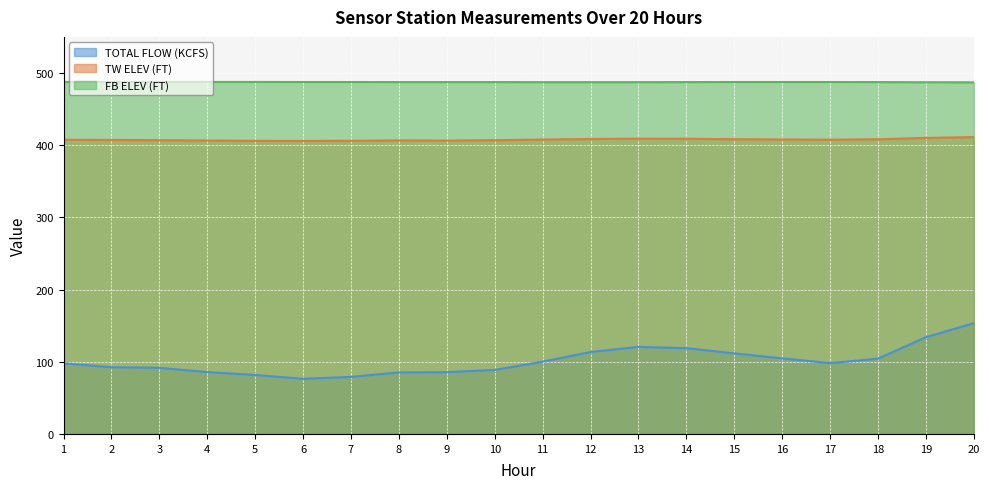

Reading left to right, what are all the values shown in this chart?

TOTAL FLOW (KCFS): 97.8	92.4	91.6	85.7	81.7	76.4	79.0	85.2	85.6	88.6	100.2	113.5	120.6	118.8	111.6	104.7	98.1	104.3	134.0	153.4
TW ELEV (FT): 407.5	407.3	406.9	406.5	406.0	405.9	406.1	406.6	406.4	406.9	407.8	408.6	409.0	408.9	408.3	407.9	407.6	408.2	410.1	411.2
FB ELEV (FT): 487.6	487.6	487.6	487.6	487.6	487.5	487.5	487.4	487.4	487.4	487.3	487.3	487.3	487.4	487.5	487.5	487.5	487.4	487.2	487.1